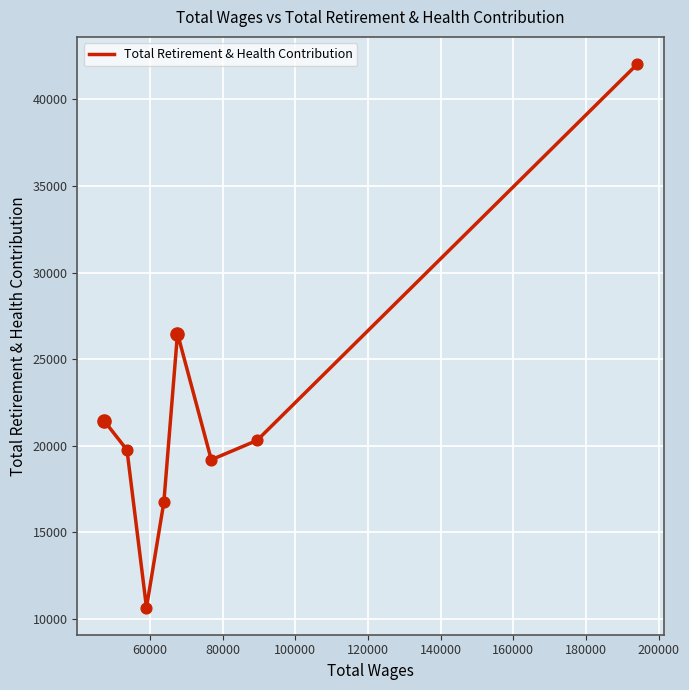

How many interior local peaks (higher than both neighbors) does the data have?

1